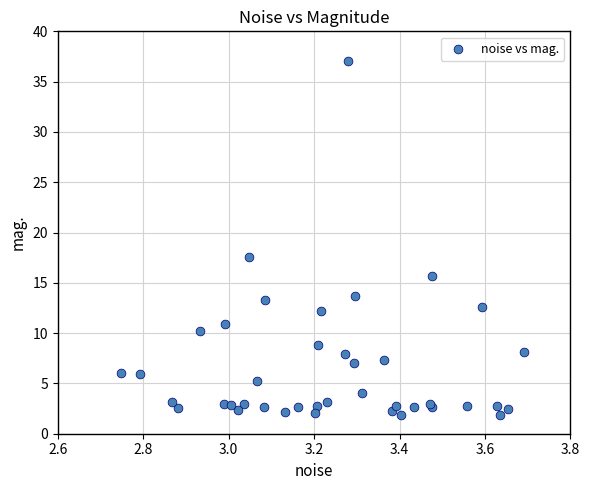

What Y value in the scatter plot is closest to 19?

17.6